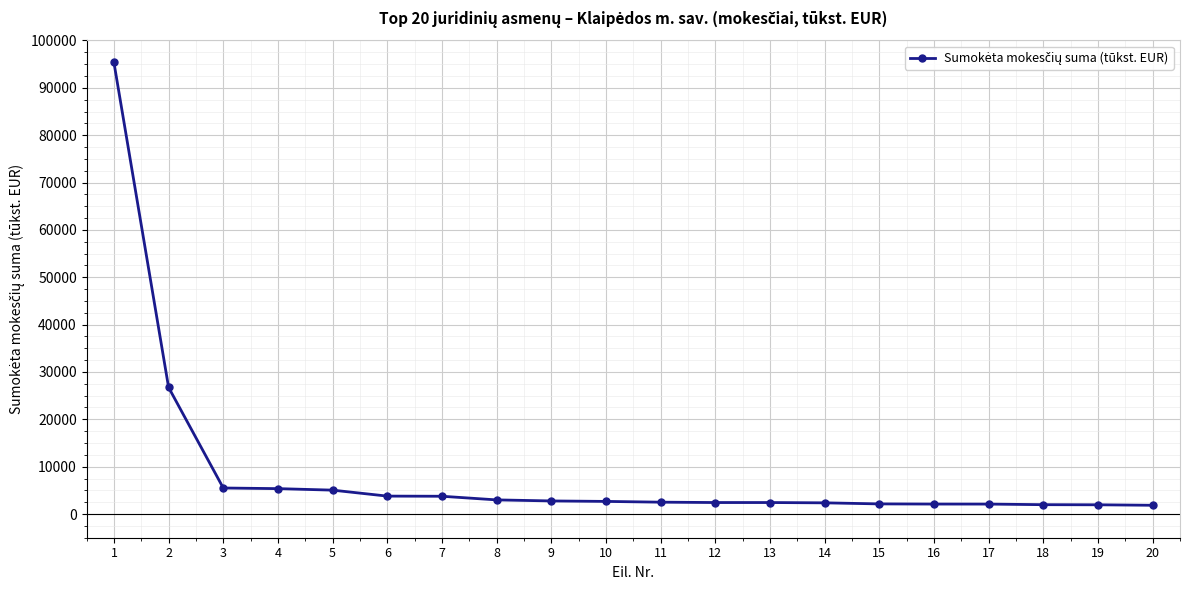

How many lines are shown in the chart?

1